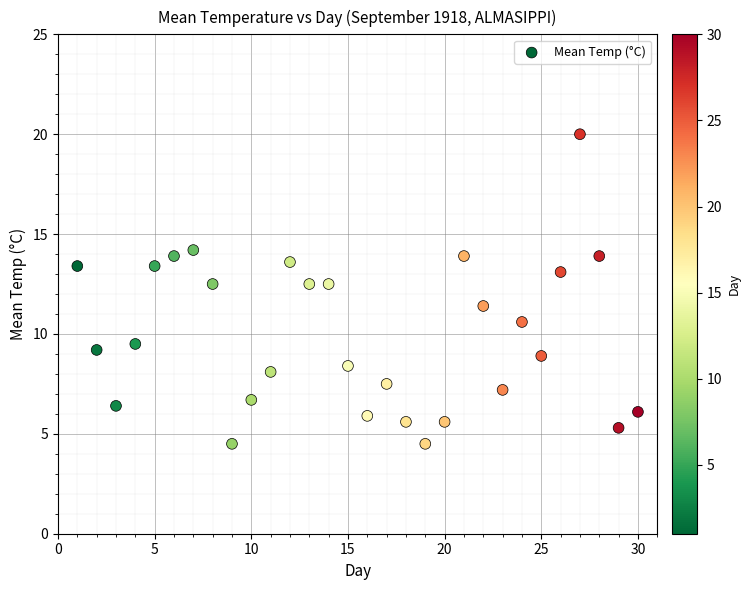

What is the range of Y values (max minus min)?

15.5